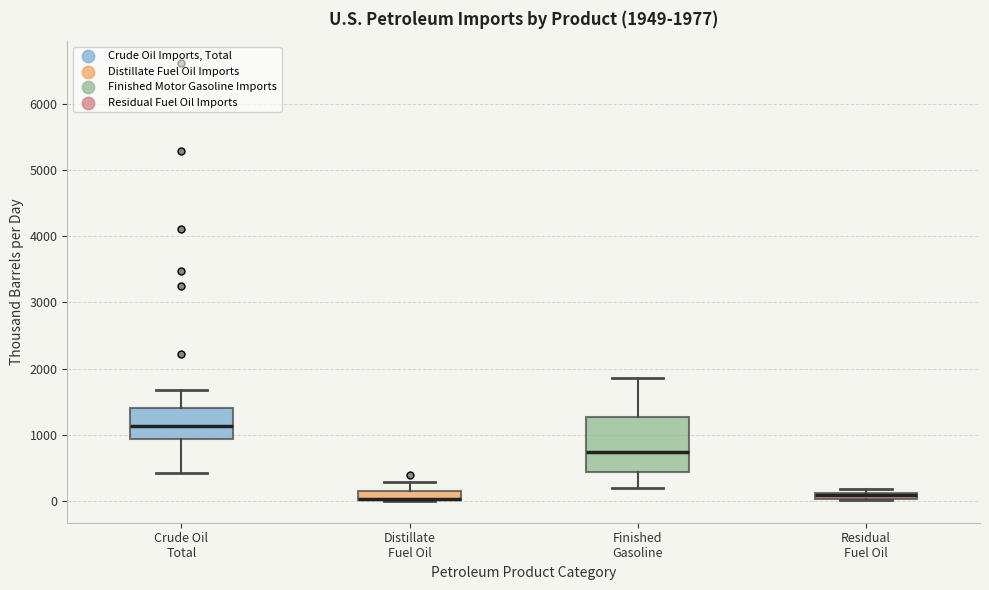

Which box is the tallest, from its lower edge to its upper edge?

Finished Gasoline